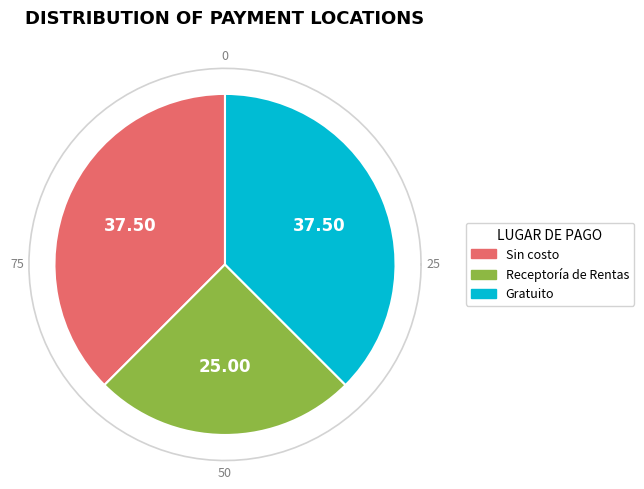

Is there any slice that represents more than half of the pie?

No